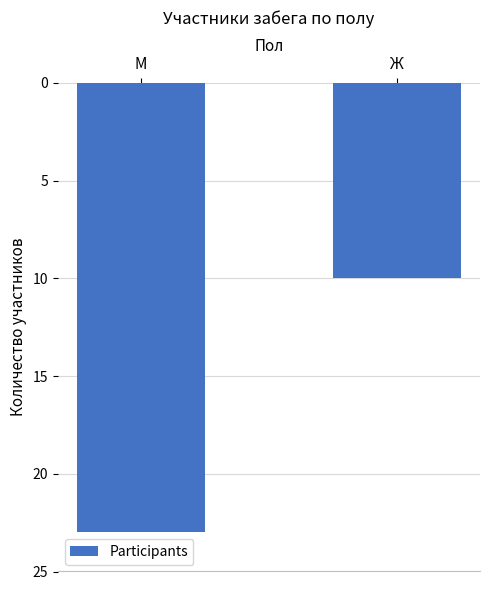

What is the label of the 2nd bar from the right?

М